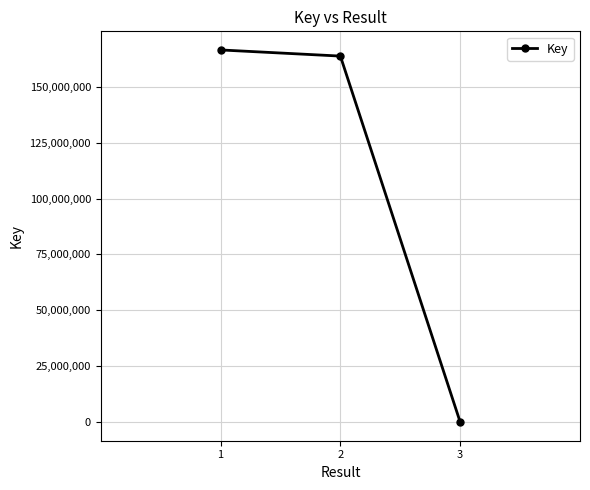

What is the change in value from 1 to 3?

-166483298